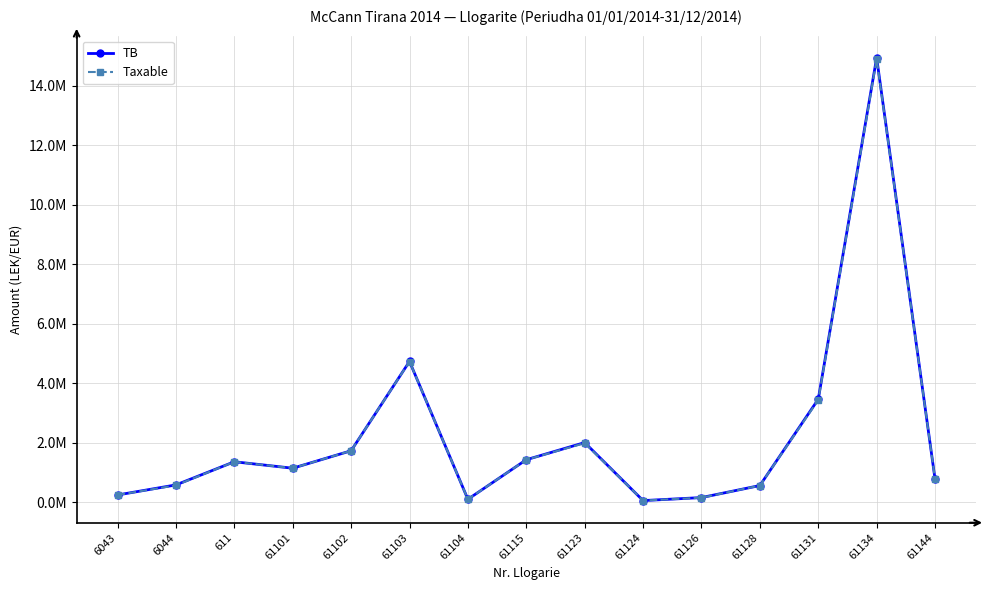

What is the sum of the TB values at 6044 and 61144?

1367761.0